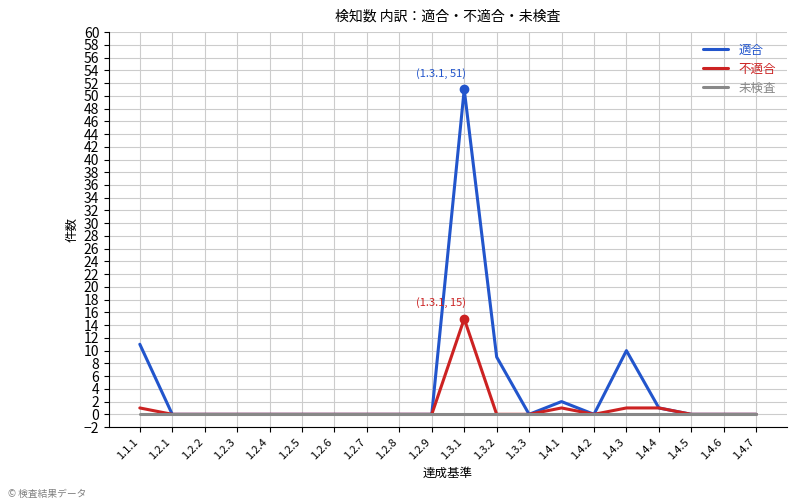

Rank the series by their maximum value, from lowest to highest.

未検査, 不適合, 適合